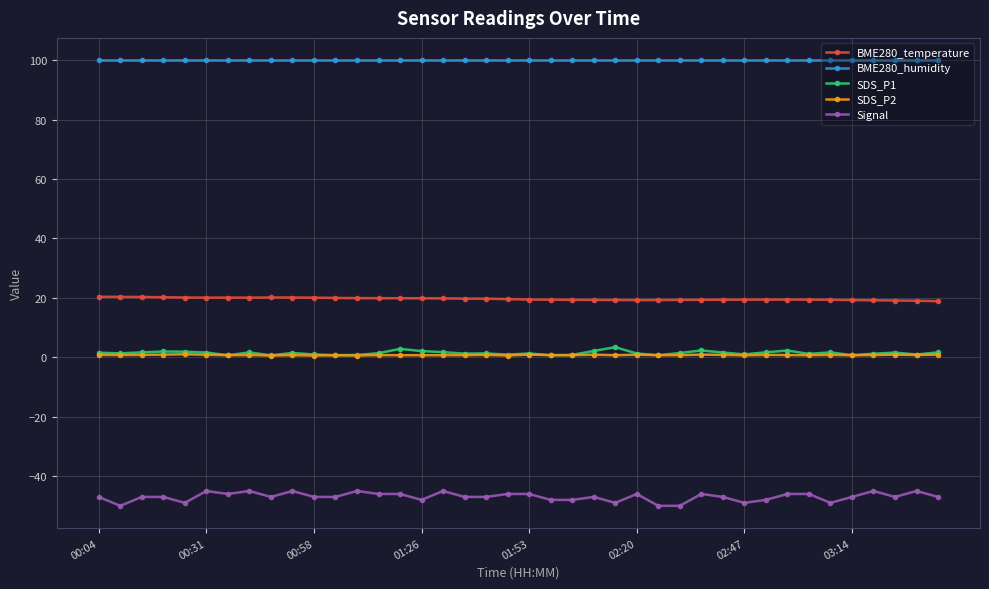

True or false: SDS_P1 and BME280_temperature intersect in this chart.

False